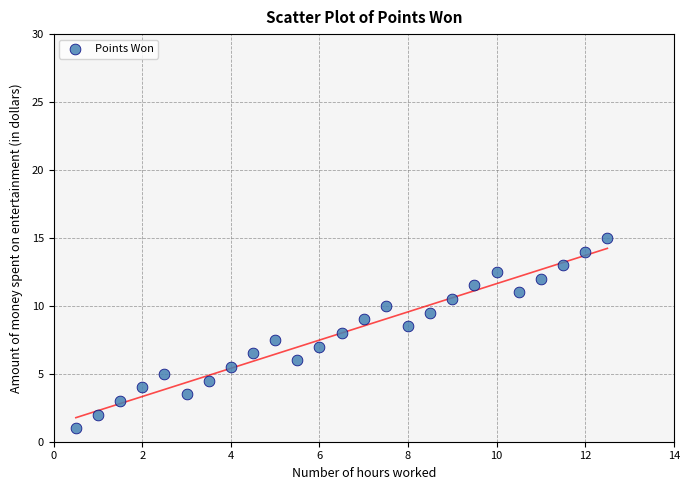

What is the range of X values (max minus min)?

12.0